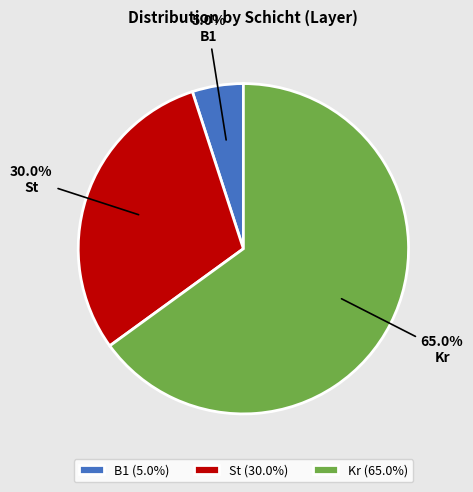

Which has a higher value, Kr or B1?

Kr